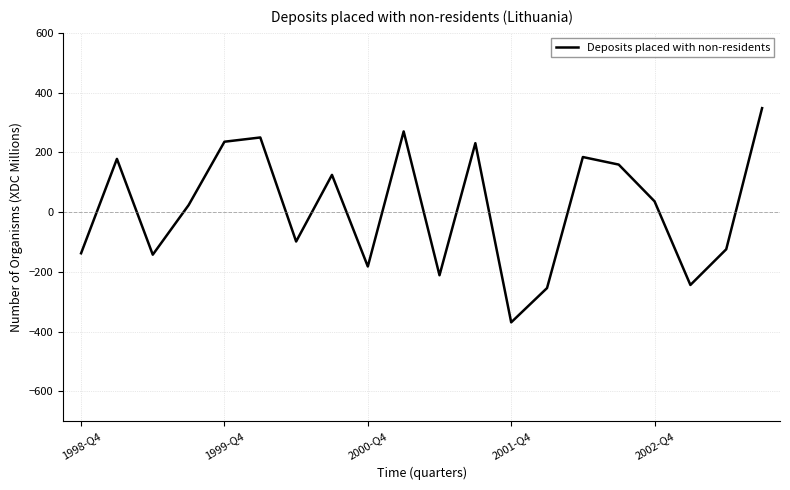

What is the maximum value shown in the chart?

348.0